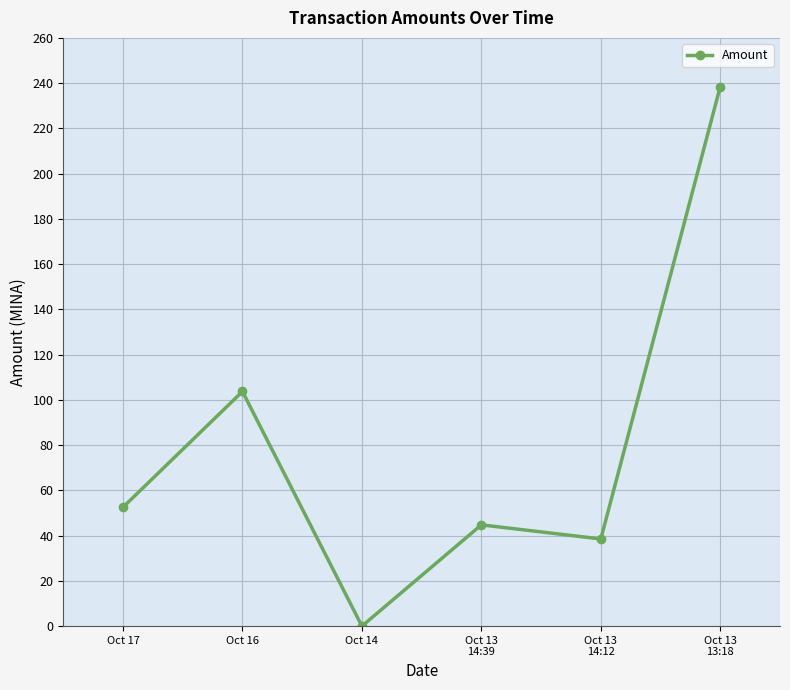

How many lines are shown in the chart?

1